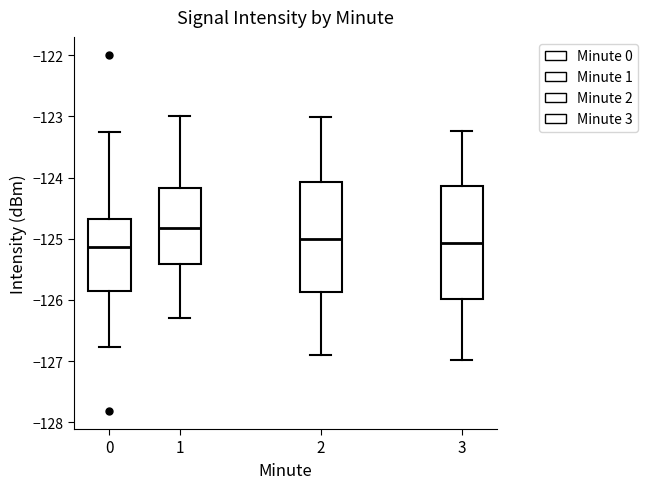

Reading left to right, read every box against the y-axis: the position of its median line, the range the box covers, and the ends of its whiskers. The values are not printed on the chart, so give them approximately, as read against the axis.

0: median -125.1, box -125.9 to -124.7, whiskers -126.8 to -123.3
1: median -124.8, box -125.4 to -124.2, whiskers -126.3 to -123.0
2: median -125.0, box -125.9 to -124.1, whiskers -126.9 to -123.0
3: median -125.1, box -126.0 to -124.1, whiskers -127.0 to -123.2